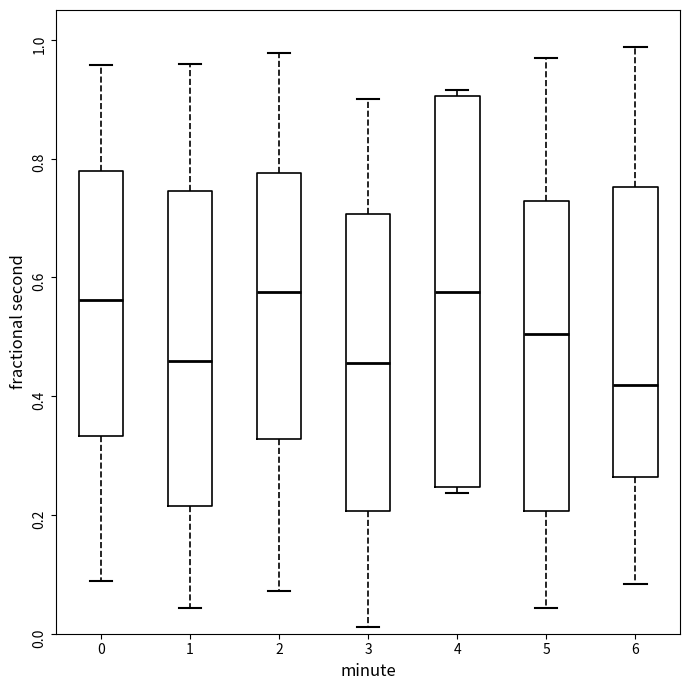

Reading left to right, read every box against the y-axis: the position of its median line, the range the box covers, and the ends of its whiskers. The values are not printed on the chart, so give them approximately, as read against the axis.

0: median 0.56, box 0.34 to 0.78, whiskers 0.08 to 0.96
1: median 0.46, box 0.22 to 0.74, whiskers 0.04 to 0.96
2: median 0.58, box 0.32 to 0.78, whiskers 0.08 to 0.98
3: median 0.46, box 0.20 to 0.70, whiskers 0.02 to 0.90
4: median 0.58, box 0.24 to 0.90, whiskers 0.24 (just below the box's lower edge) to 0.92
5: median 0.50, box 0.20 to 0.72, whiskers 0.04 to 0.96
6: median 0.42, box 0.26 to 0.76, whiskers 0.08 to 0.98